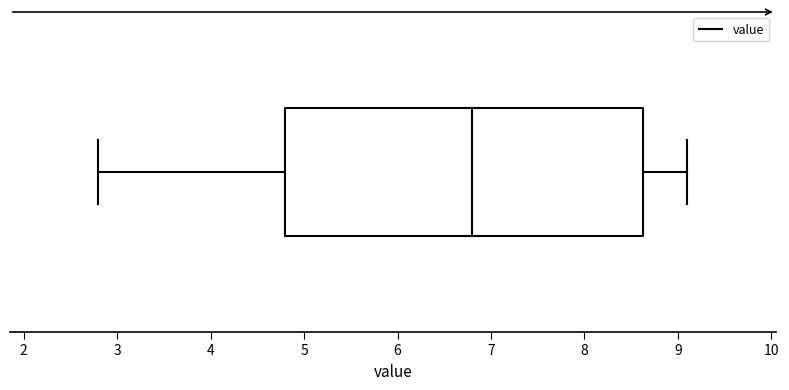

Read this box plot against the x-axis: the position of the median line, the range covered by the box, and the ends of both whiskers. The values are not printed on the chart, so give them approximately, as read against the axis.

median 6.8, box 4.8 to 8.6, whiskers 2.8 to 9.1